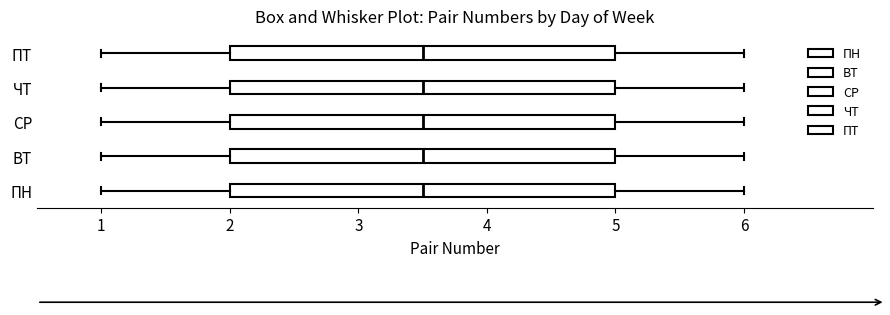

Where does the median line of the box for ЧТ sit on the x-axis? The values are not printed on the chart, so give them approximately, as read against the axis.

3.5